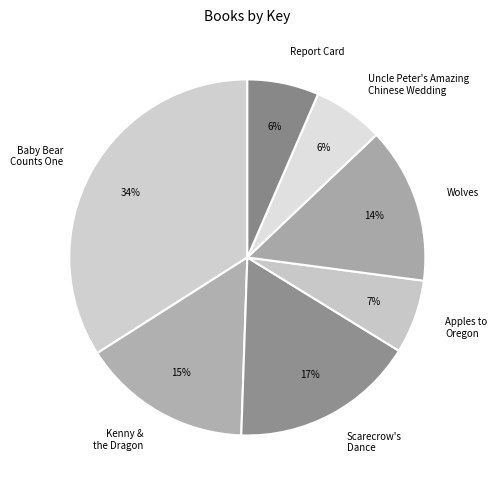

Is the sum of Apples to Oregon and Report Card greater than half?

No